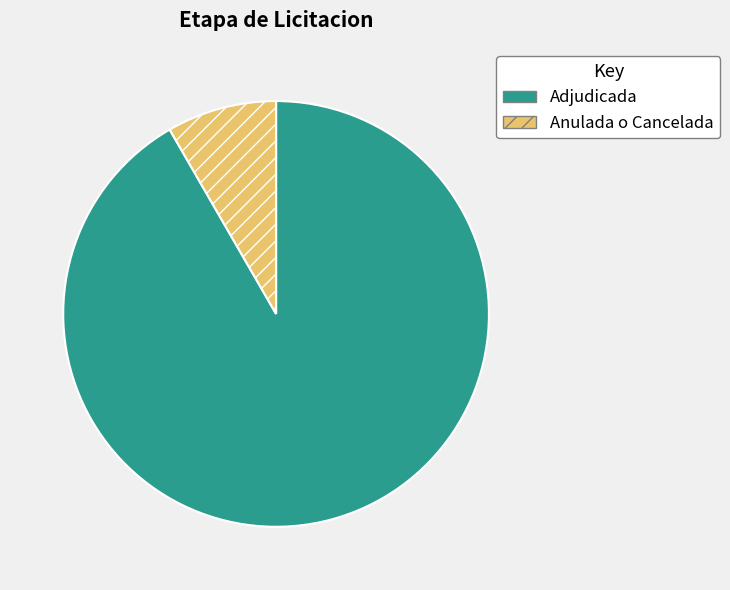

Count the number of slices in the pie.

2